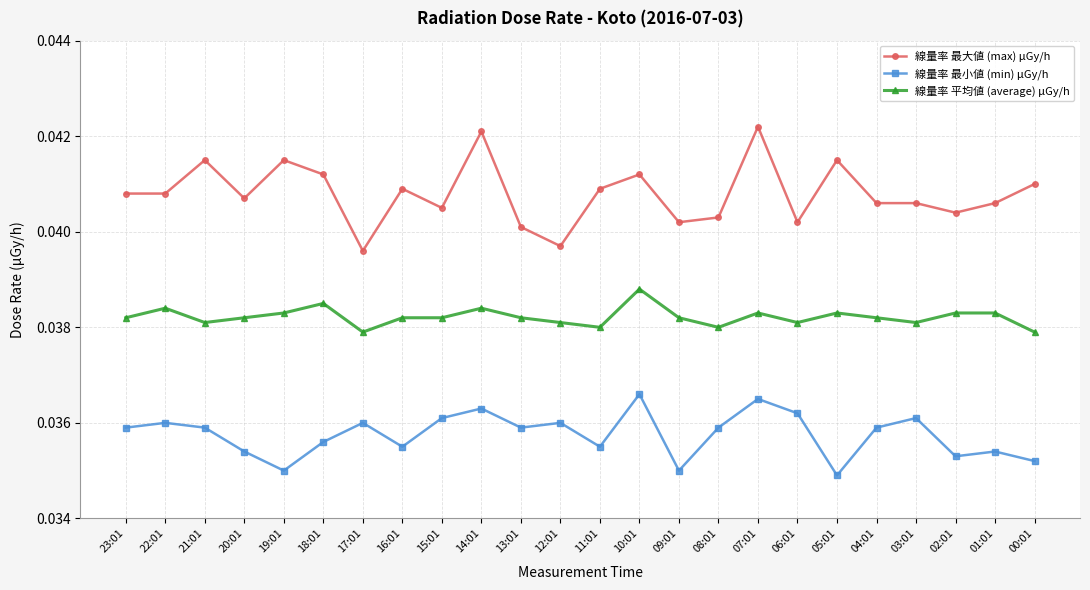

At 01:01, list the series in order from smallest to largest.

線量率 最小値 (min) μGy/h, 線量率 平均値 (average) μGy/h, 線量率 最大値 (max) μGy/h